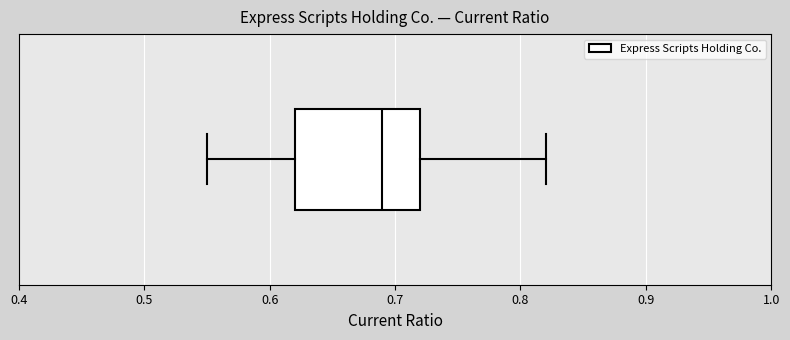

Read this box plot against the x-axis: the position of the median line, the range covered by the box, and the ends of both whiskers. The values are not printed on the chart, so give them approximately, as read against the axis.

median 0.69, box 0.62 to 0.72, whiskers 0.55 to 0.82